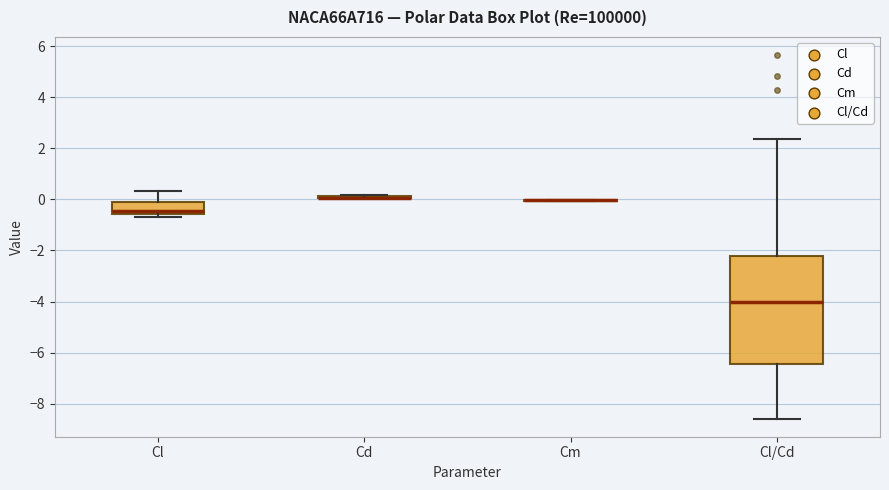

Comparing the boxes themselves (not the whiskers), which one is the tallest?

Cl/Cd